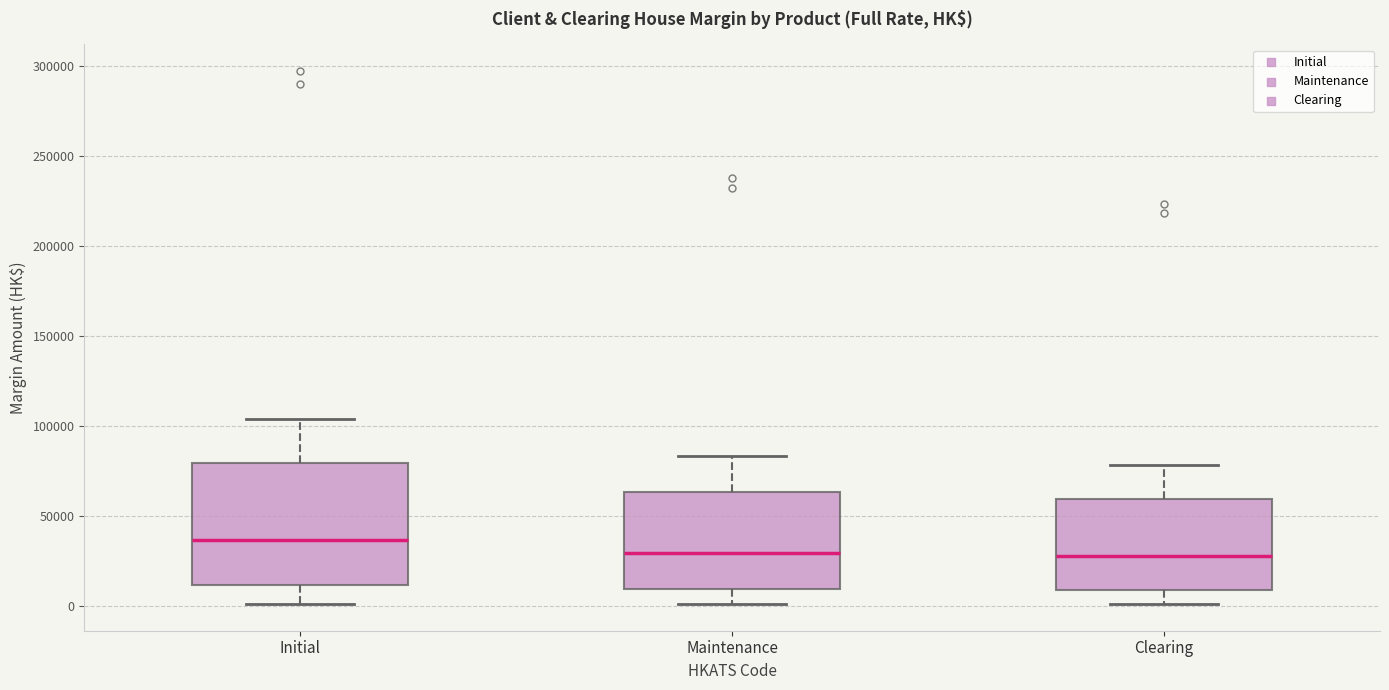

Which box's median line is the highest?

Initial